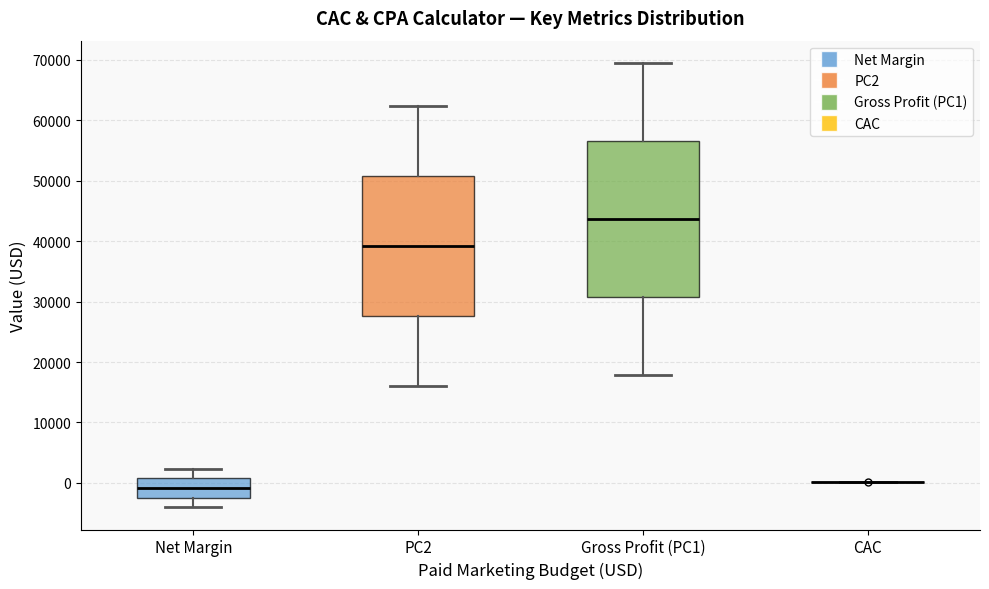

Reading left to right, transcribe this box plot: for each box, give where its median line is, the range the box spans, and where its two whiskers end, as read against the y-axis. The values are not printed on the chart, so give them approximately, as read against the axis.

Net Margin: median -1000, box -2000 to 1000, whiskers -4000 to 2000
PC2: median 39000, box 28000 to 51000, whiskers 16000 to 62000
Gross Profit (PC1): median 44000, box 31000 to 57000, whiskers 18000 to 70000
CAC: box collapsed to a line at 0, whiskers 0 to 0